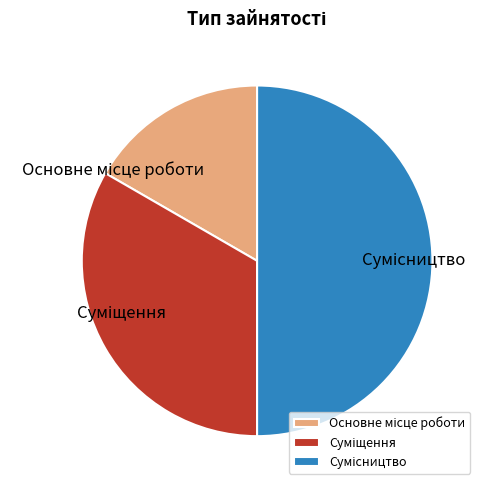

How many slices are in this pie chart?

3